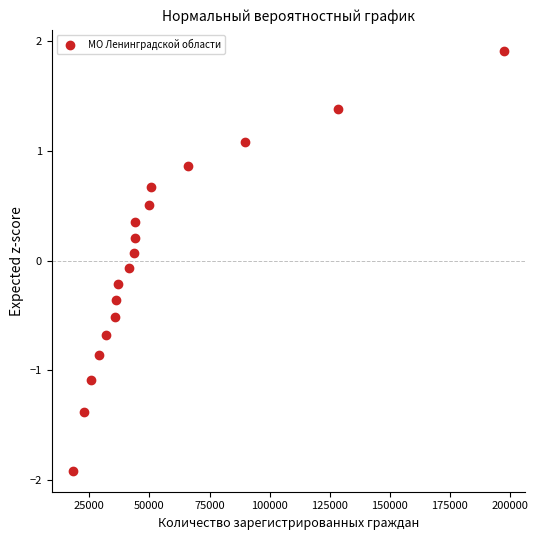

What is the range of X values (max minus min)?

179140.0